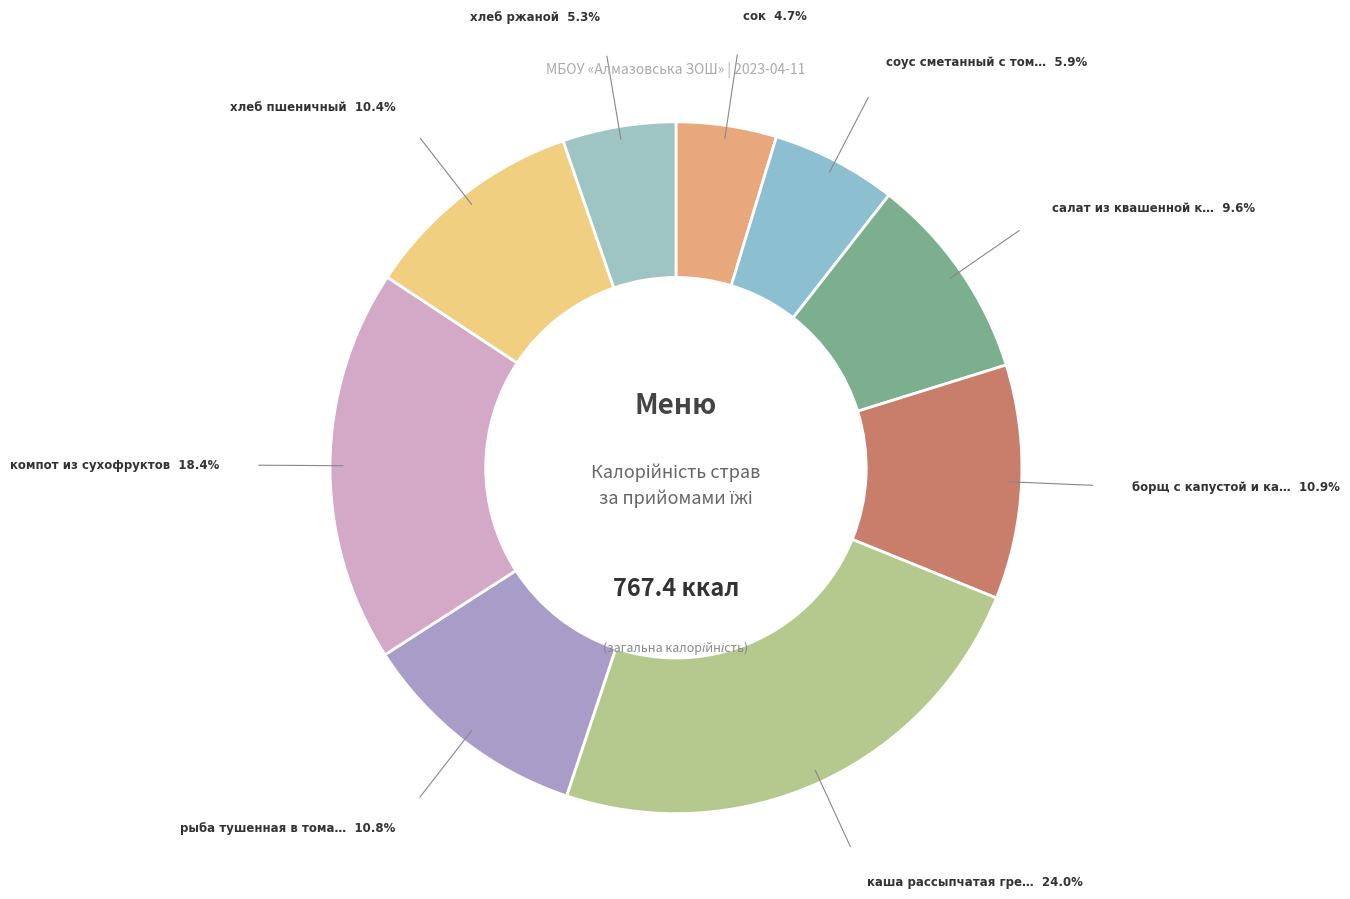

Count the number of slices in the pie.

9